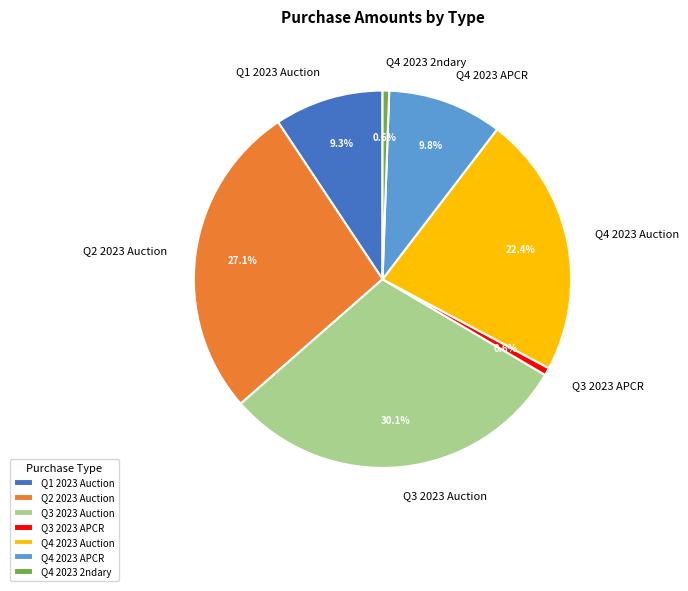

Count the number of slices in the pie.

7